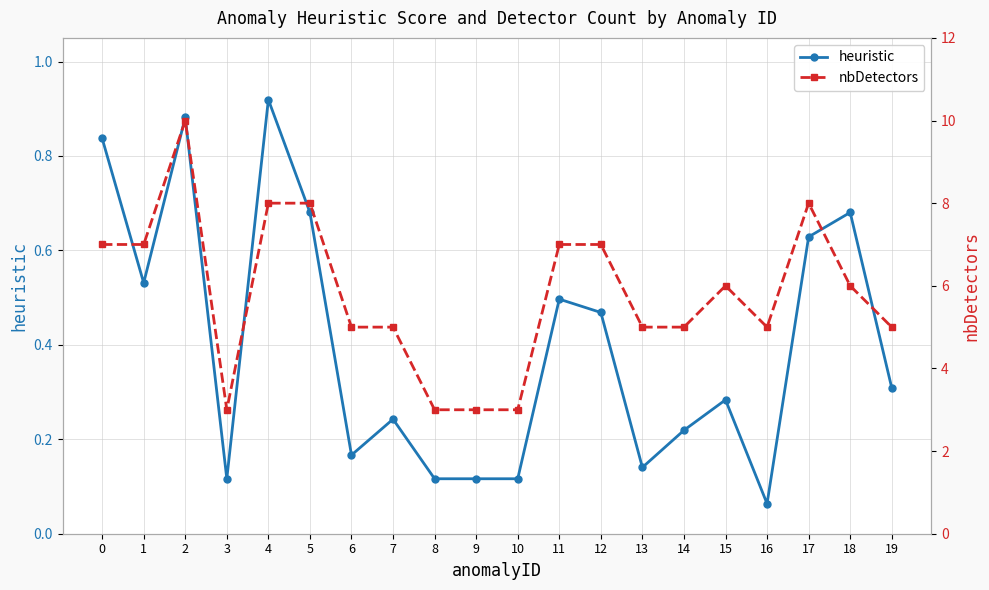

Rank the categories by nbDetectors value from highest to lowest.

2, 4, 5, 17, 0, 1, 11, 12, 15, 18, 6, 7, 13, 14, 16, 19, 3, 8, 9, 10